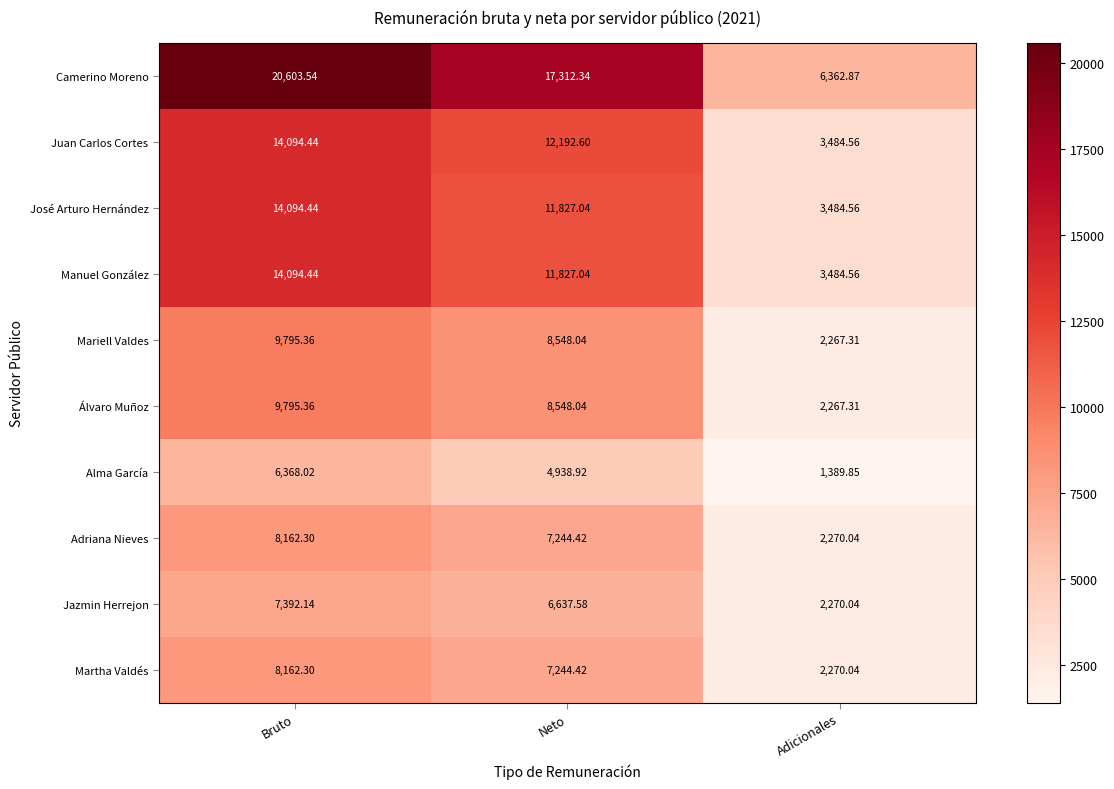

Which label corresponds to the largest value in the chart?

Bruto